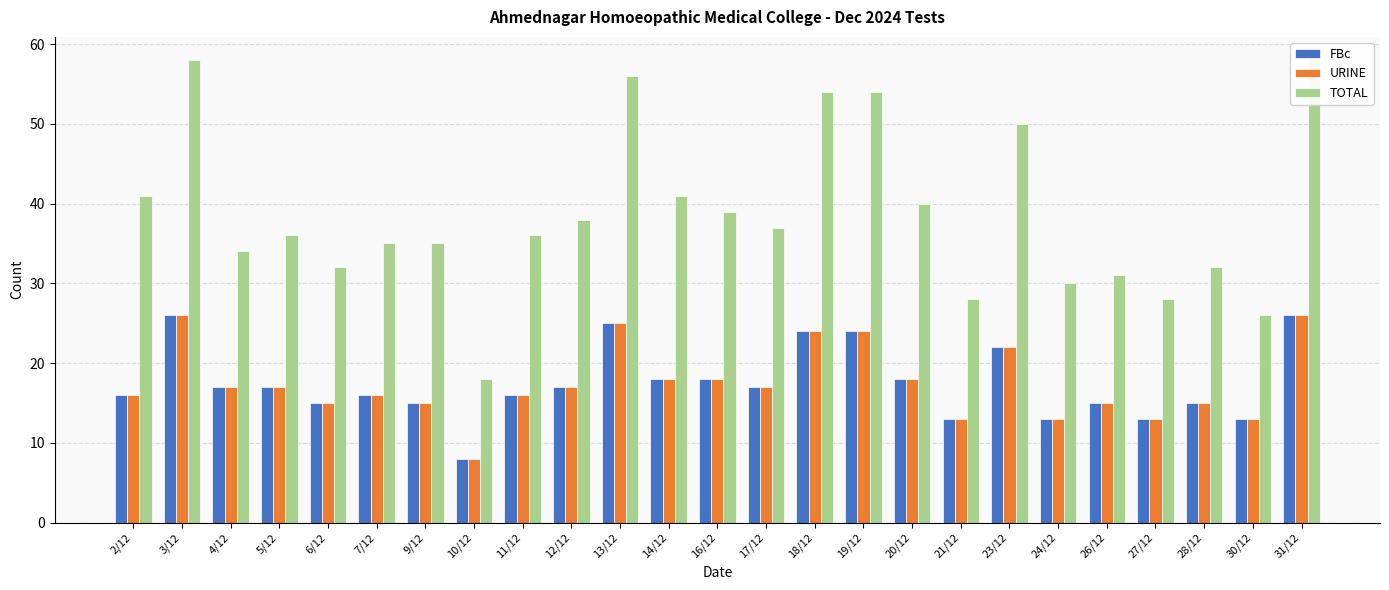

The URINE series shows 26 at 3/12. True or false?

True